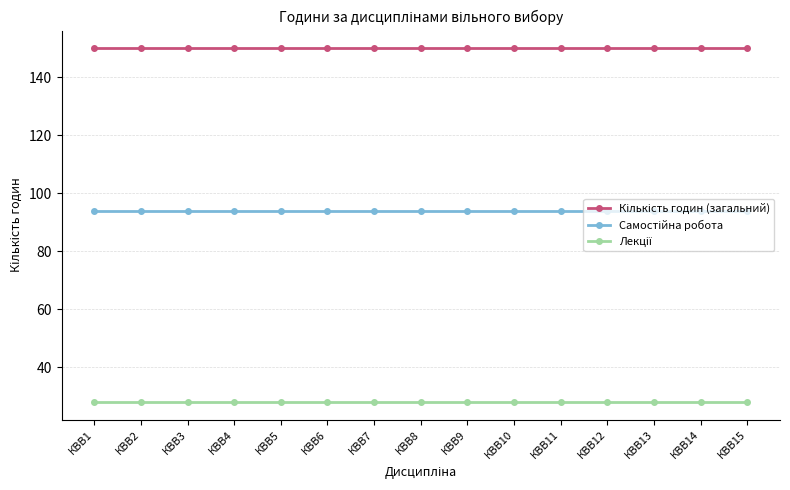

At how many categories does at least one series exceed 145?

15